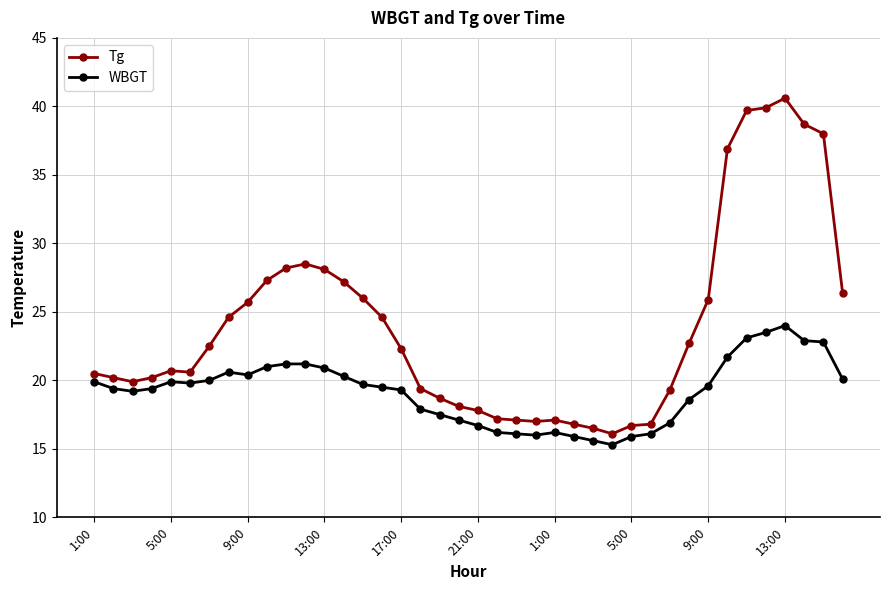

True or false: Tg has more than 0 points higher than both neighbors.

True